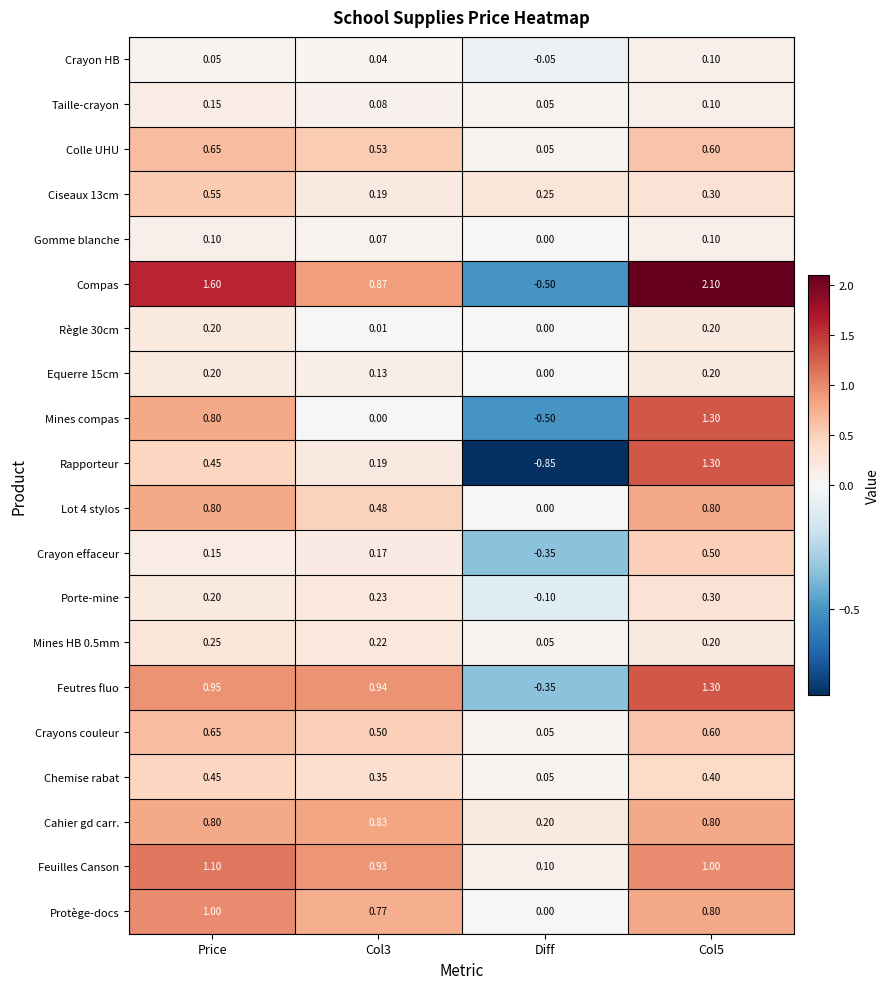

Between Col3 and Col5, which series saw the biggest shift?

Mines compas